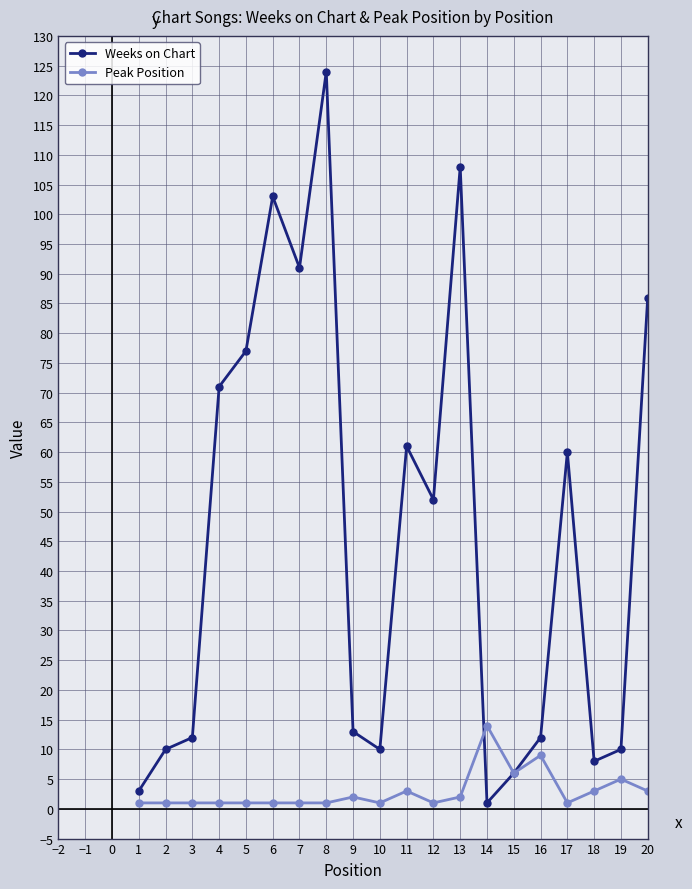

Rank the series by their average value, from highest to lowest.

Weeks on Chart, Peak Position